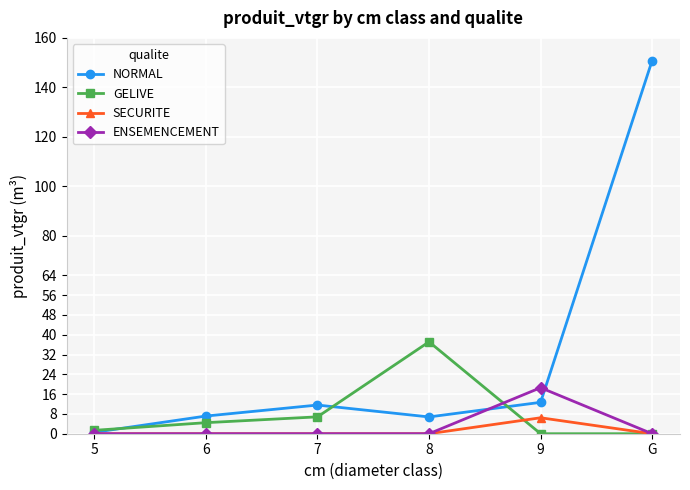

Which category has the highest value in the SECURITE series?

9